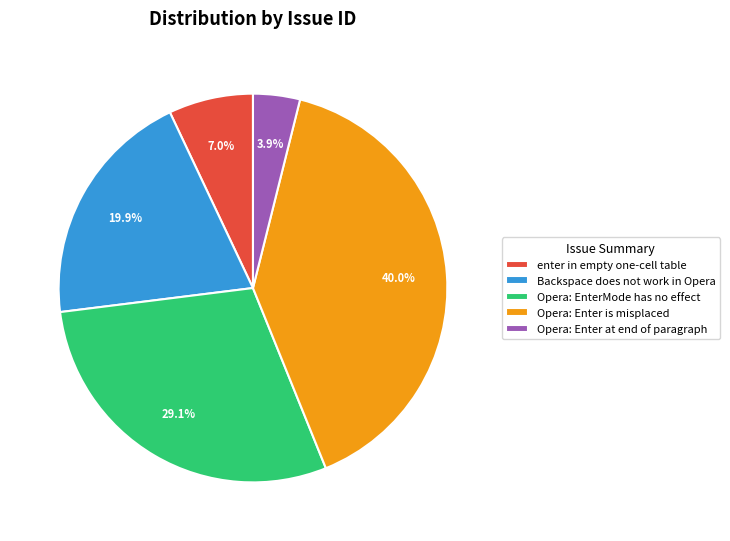

Is there a majority slice in this chart?

No